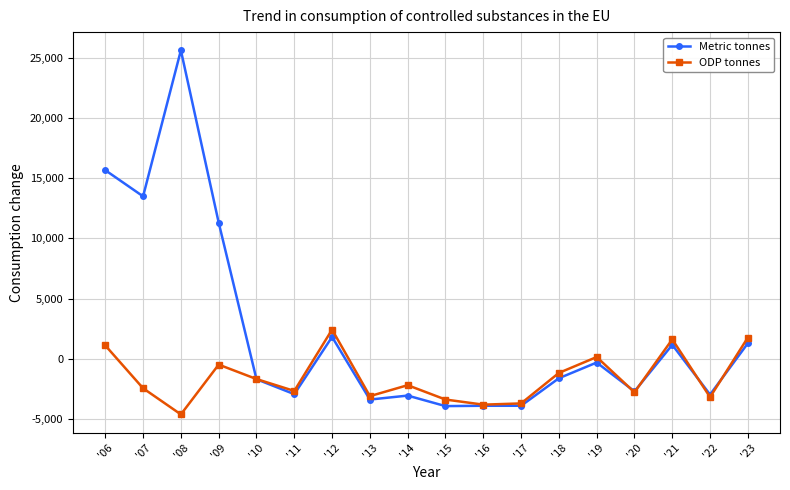

At which category does ODP tonnes reach its first local valley?

'08